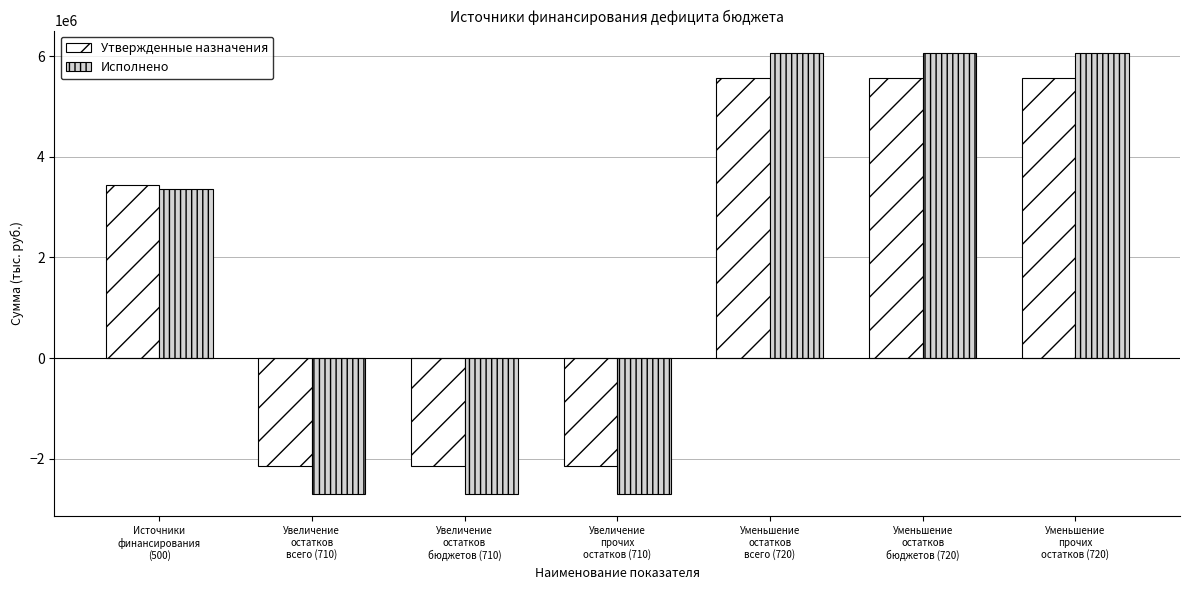

List the series in order of their peak value, highest first.

Исполнено, Утвержденные назначения